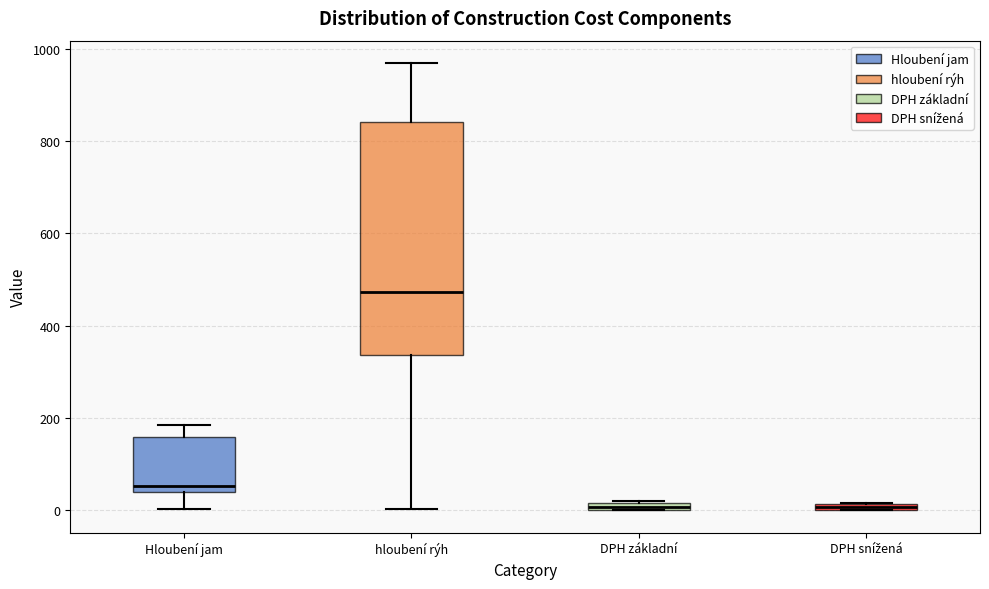

Comparing the boxes themselves (not the whiskers), which one is the tallest?

hloubení rýh